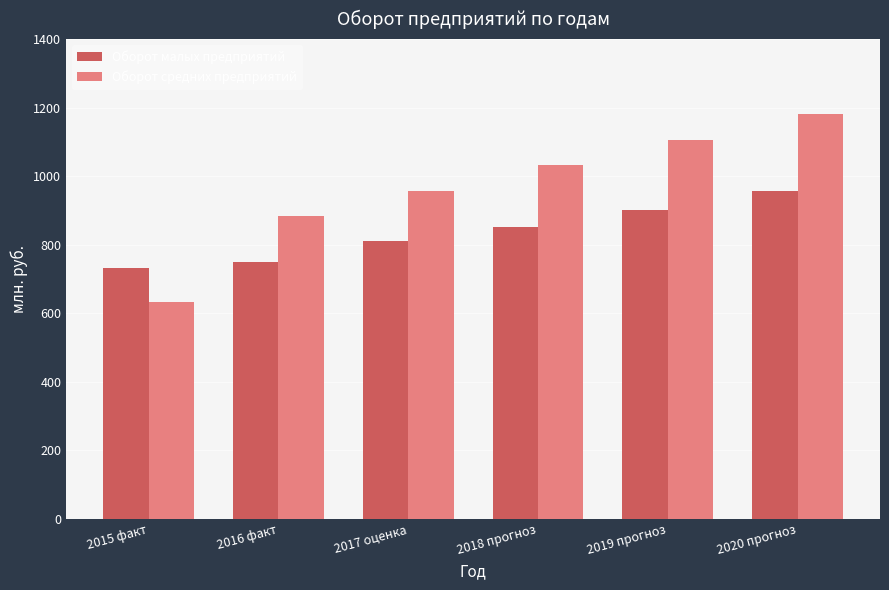

Which series has the largest range (max minus min)?

Оборот средних предприятий